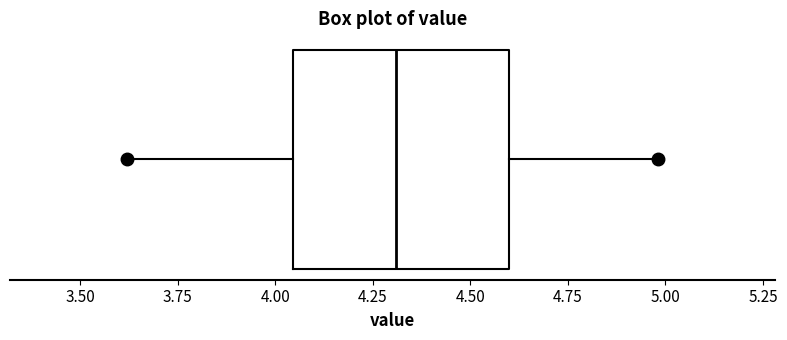

Read this box plot against the x-axis: the position of the median line, the range covered by the box, and the ends of both whiskers. The values are not printed on the chart, so give them approximately, as read against the axis.

median 4.30, box 4.05 to 4.60, whiskers 3.60 to 5.00